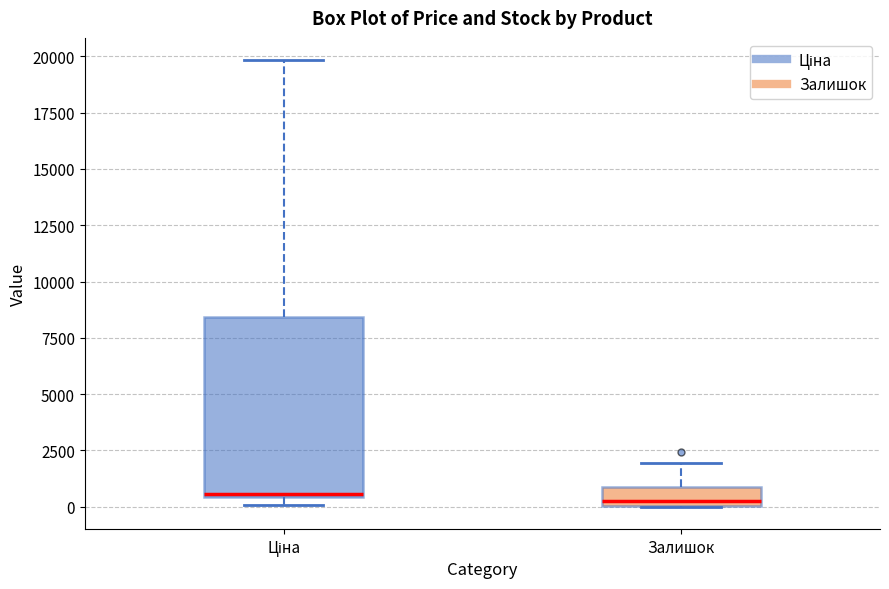

Reading left to right, read every box against the y-axis: the position of its median line, the range the box covers, and the ends of its whiskers. The values are not printed on the chart, so give them approximately, as read against the axis.

Ціна: median 500, box 500 to 8500, whiskers 0 to 20000
Залишок: median 0 (just above the box's lower edge), box 0 to 1000, whiskers 0 to 2000